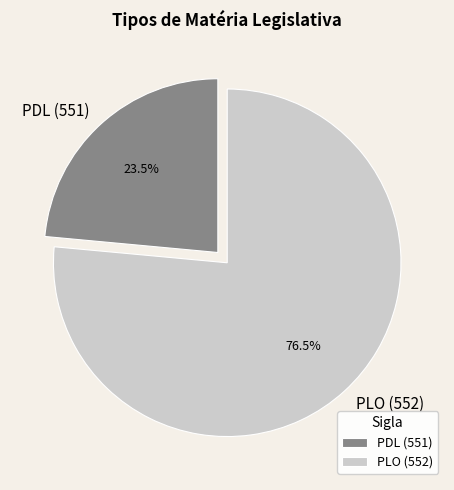

What is the largest slice in the pie chart?

PLO (552)